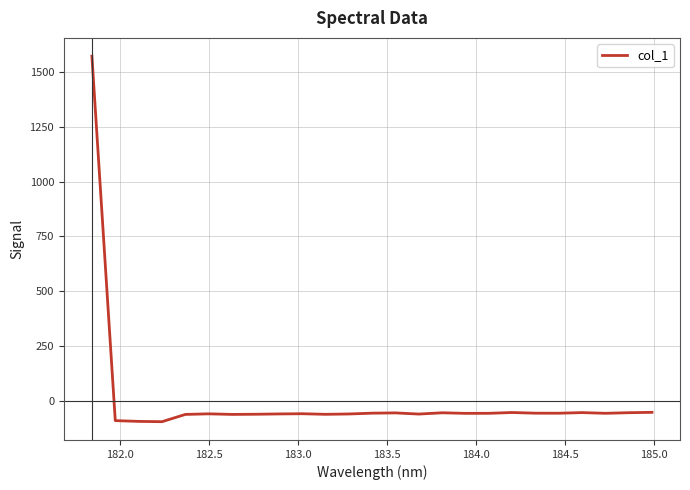

What is the difference between the maximum and minimum values?

1666.3